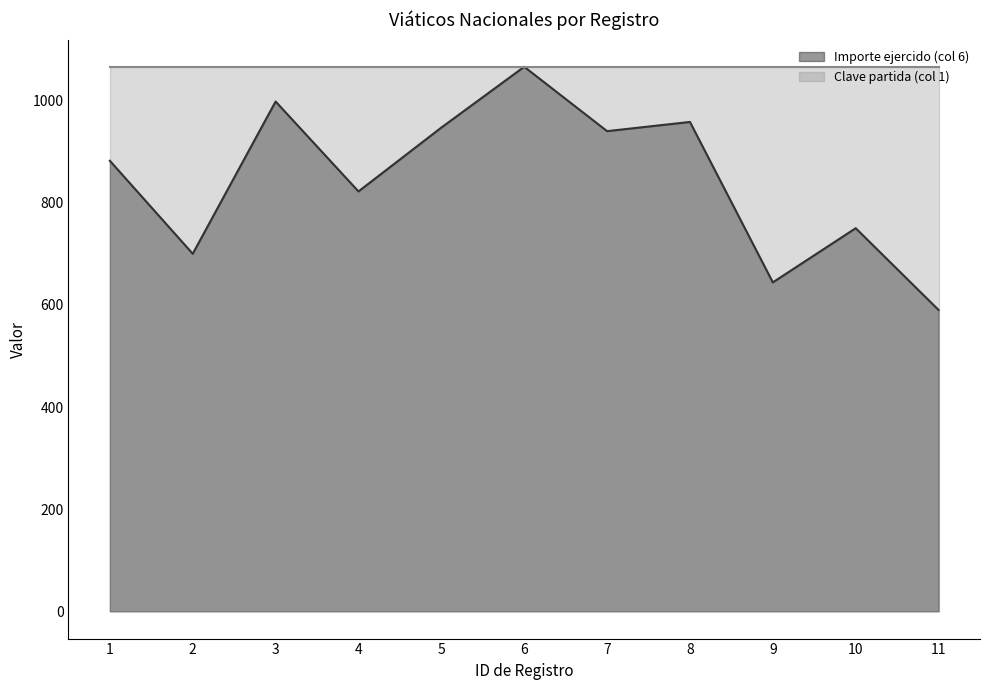

Count the number of values greater than 882.

5